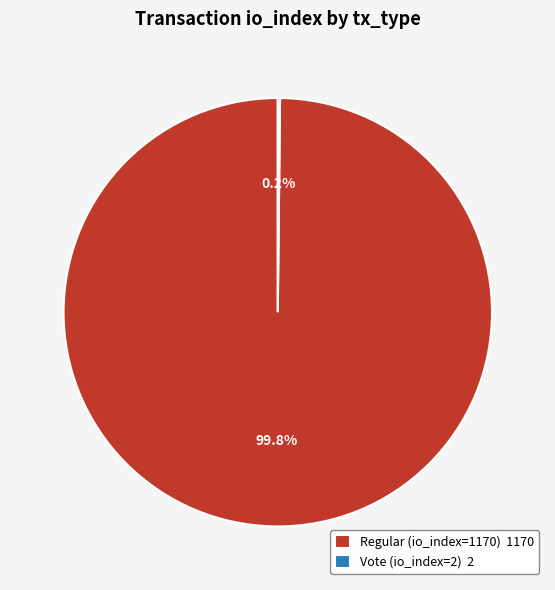

Is Regular (io_index=1170) 1170 the majority of the pie?

Yes